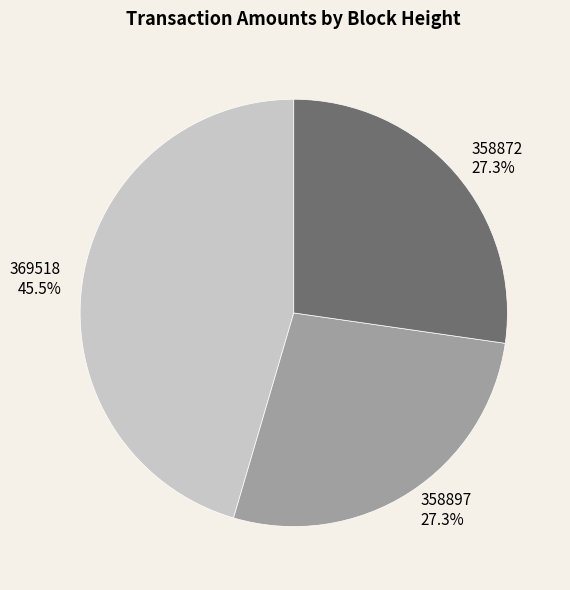

How many segments does this pie chart have?

3